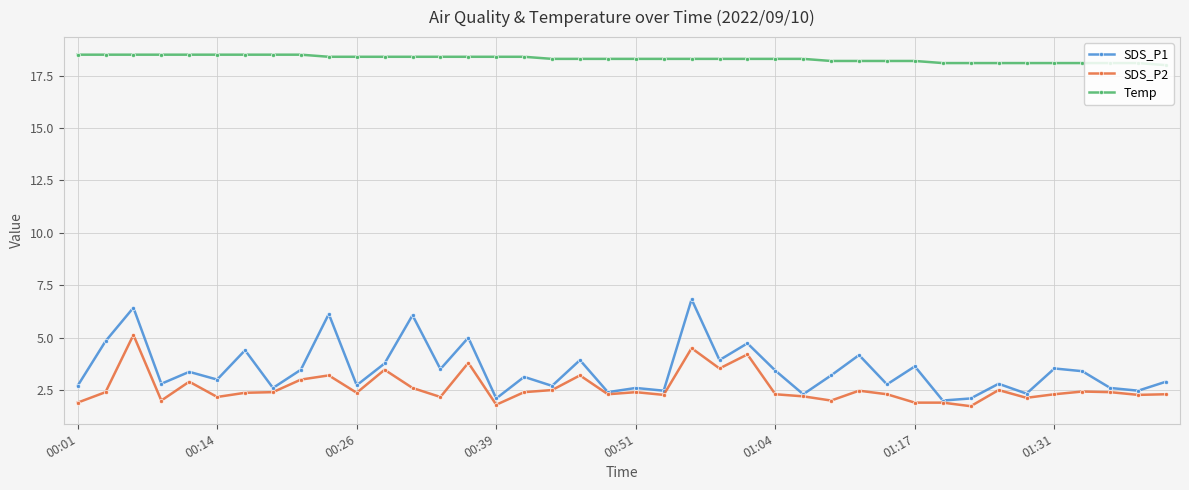

What is the difference between the maximum and minimum values in the SDS_P2 series?

3.4